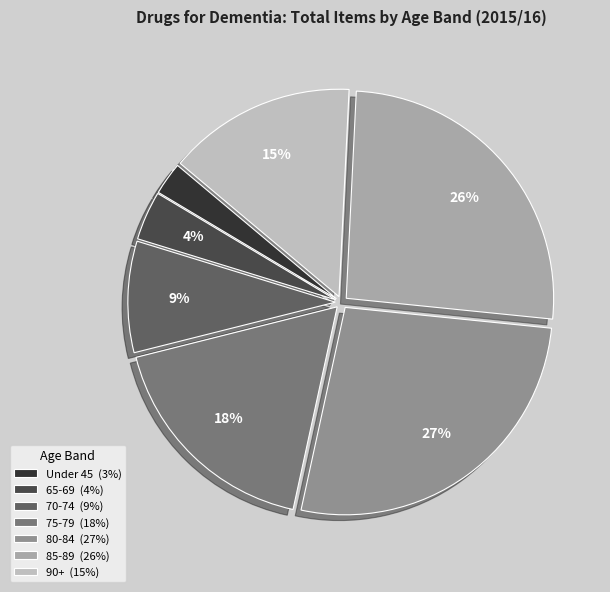

How many segments does this pie chart have?

7